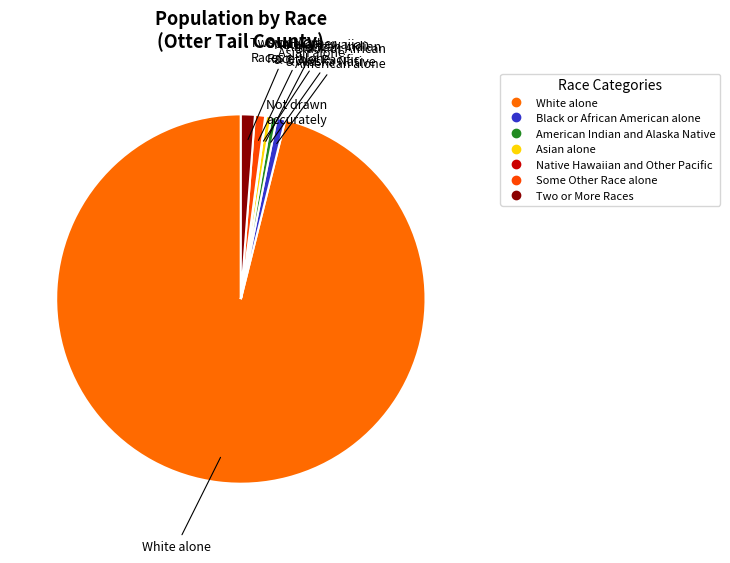

How many slices are in this pie chart?

7